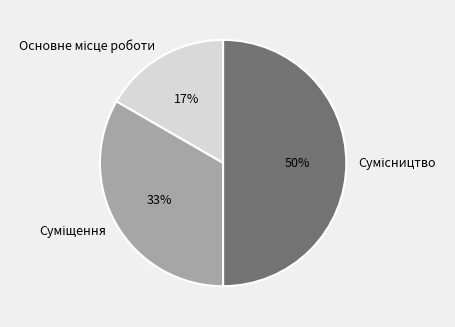

To the nearest percent, what is the average slice percentage?

33%